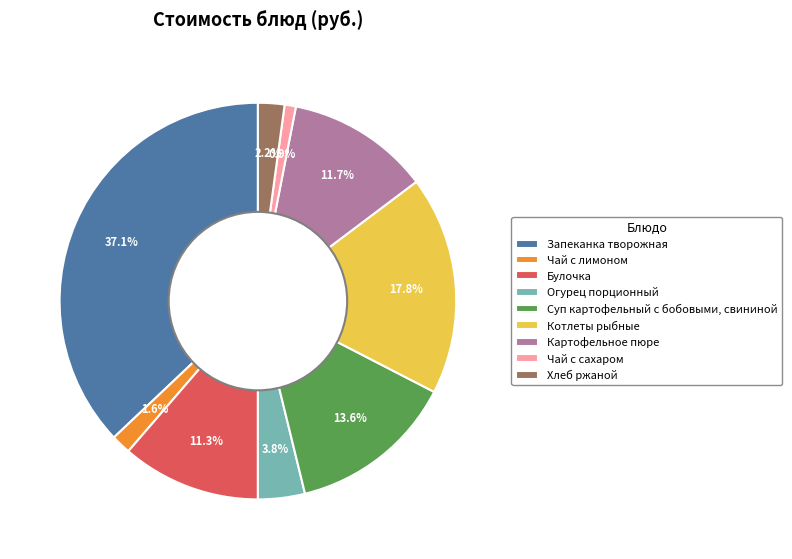

How many slices are in this pie chart?

9